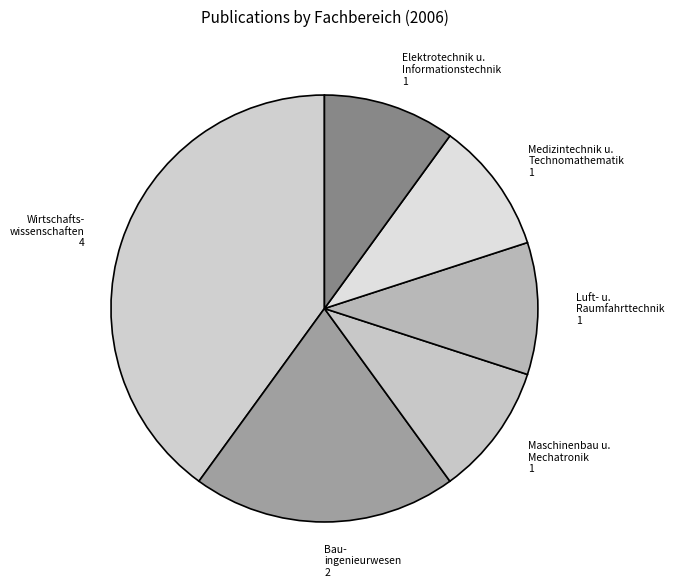

Does Bau- ingenieurwesen 2 represent more than half of the total?

No